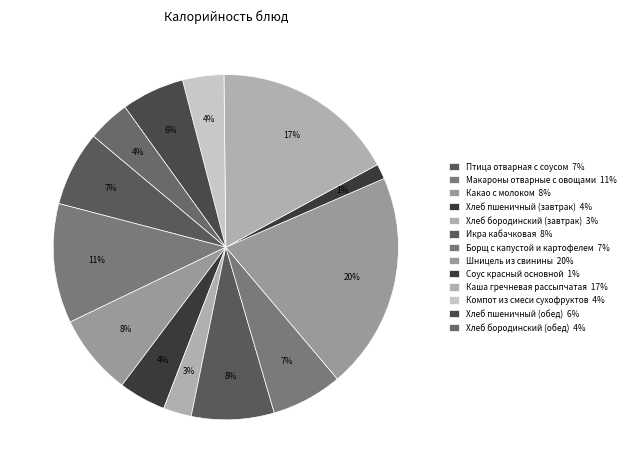

To the nearest percent, what percentage of the pie is Компот из смеси сухофруктов?

4%